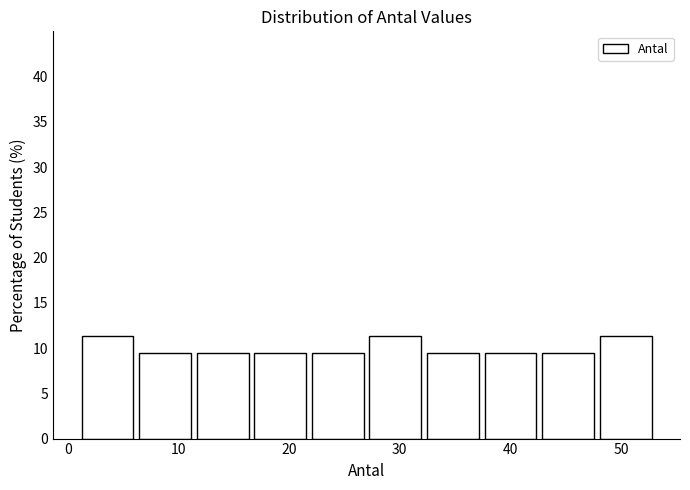

Reading left to right, list every bar in this chart as the range it spans on the x-axis followed by its height. Neither the bar edges nor the heights are printed on the chart, so give them approximately, as read against the axes.

1.0 to 6.2: 11.5
6.2 to 11.4: 9.5
11.4 to 16.6: 9.5
16.6 to 21.8: 9.5
21.8 to 27.0: 9.5
27.0 to 32.2: 11.5
32.2 to 37.4: 9.5
37.4 to 42.6: 9.5
42.6 to 47.8: 9.5
47.8 to 53.0: 11.5